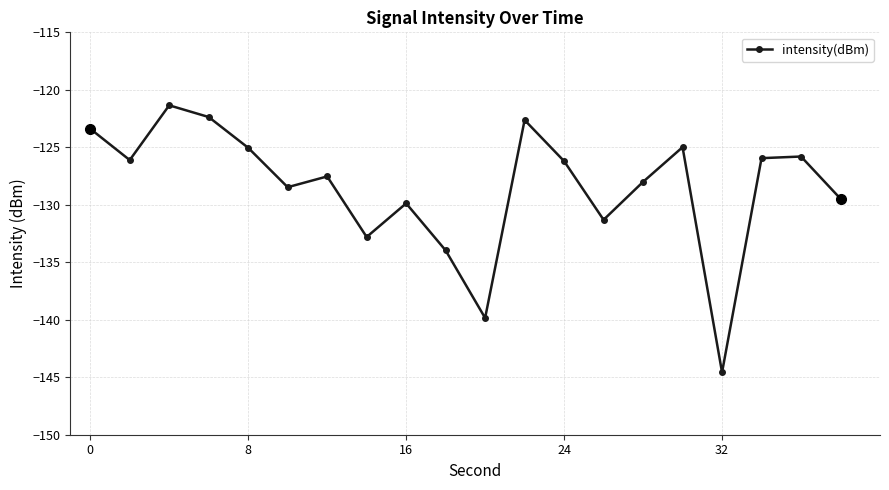

How many interior local valleys (lower than both neighbors) does the data have?

6